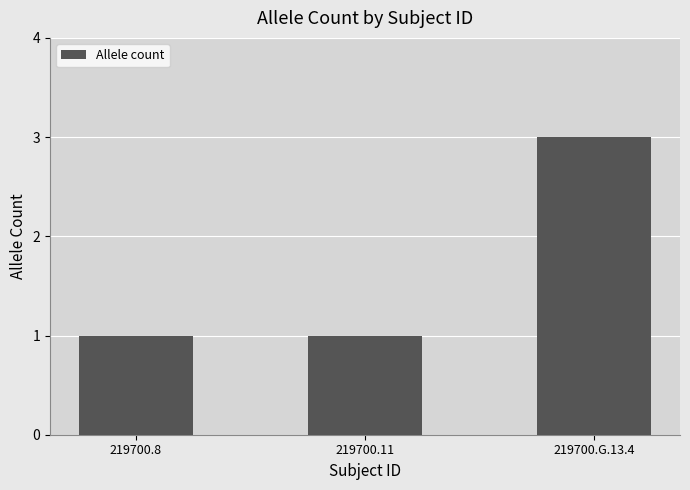

What is the label of the 1st bar from the right?

219700.G.13.4